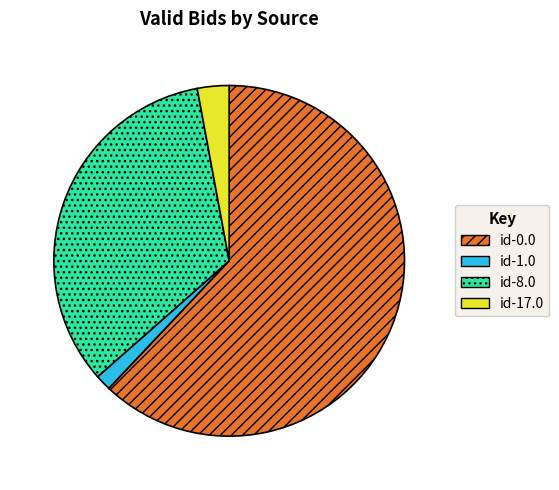

Is the sum of id-0.0 and id-17.0 greater than half?

Yes